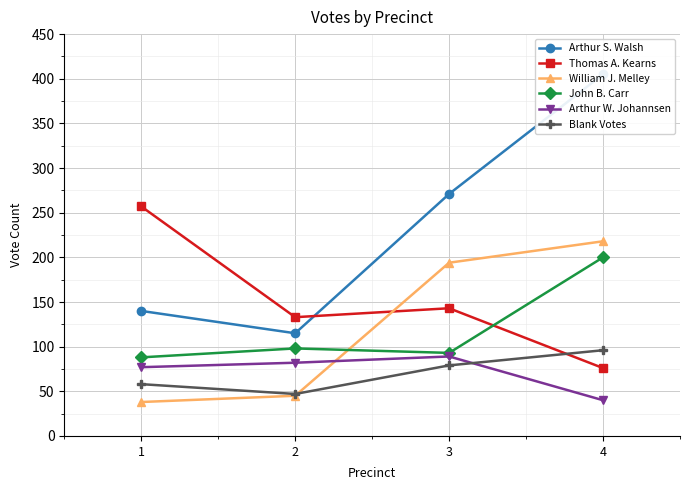

After their last crossing, which series has the higher values: William J. Melley or Arthur W. Johannsen?

William J. Melley